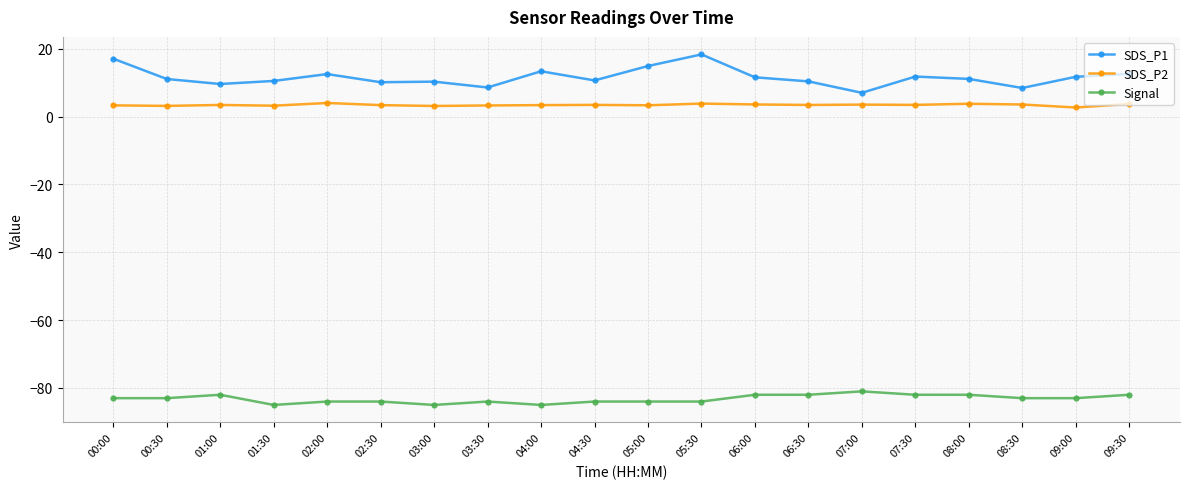

True or false: SDS_P2 has a value of 3.3 at 00:00.

True